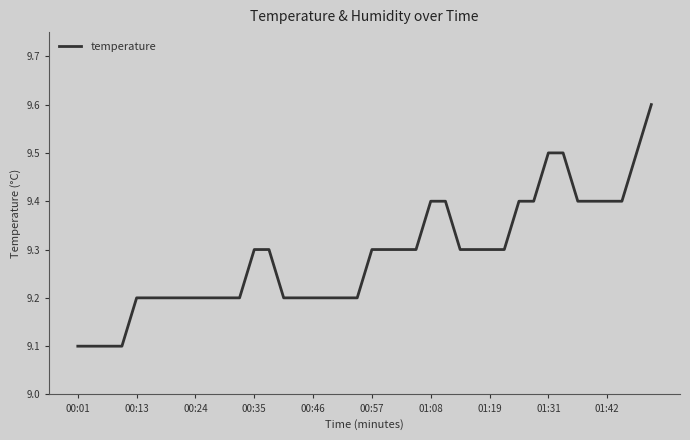

What is the difference between the maximum and minimum values?

0.5